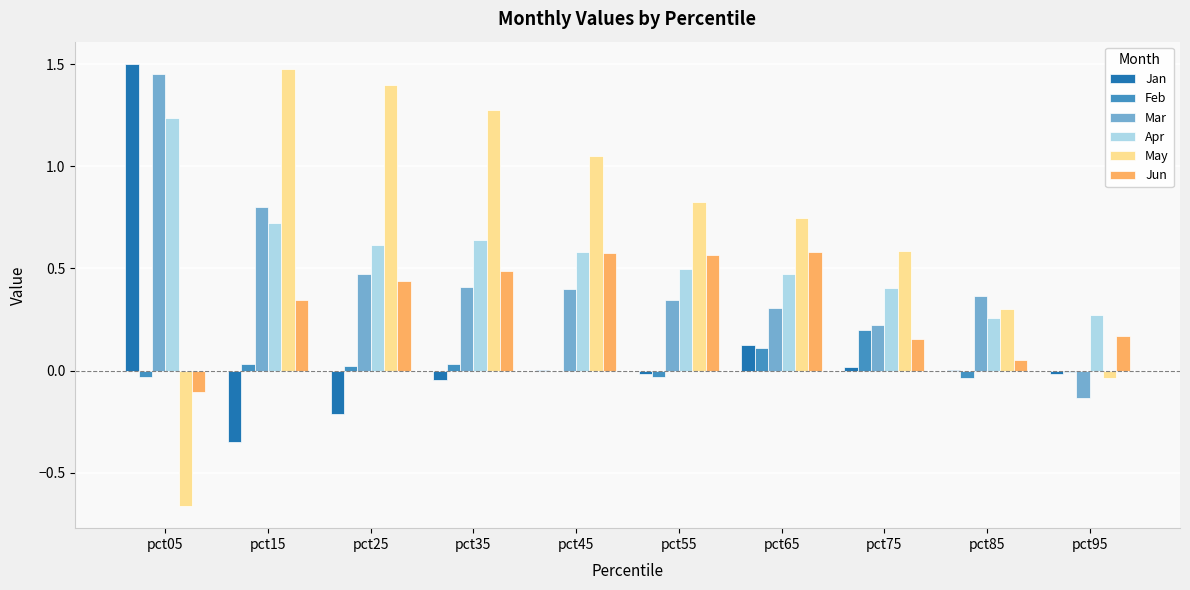

The Jun series shows 0.3 at pct65. True or false?

False